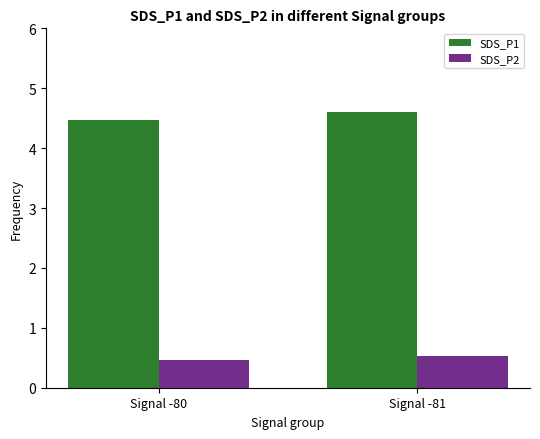

Which series has the widest spread of values?

SDS_P1